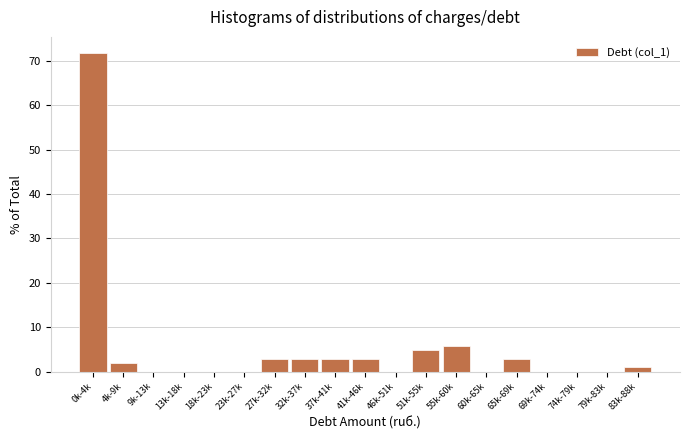

Reading left to right, transcribe all the data shown in this chart.

0k-4k=71.8	4k-9k=1.9	9k-13k=0.0	13k-18k=0.0	18k-23k=0.0	23k-27k=0.0	27k-32k=2.9	32k-37k=2.9	37k-41k=2.9	41k-46k=2.9	46k-51k=0.0	51k-55k=4.9	55k-60k=5.8	60k-65k=0.0	65k-69k=2.9	69k-74k=0.0	74k-79k=0.0	79k-83k=0.0	83k-88k=1.0